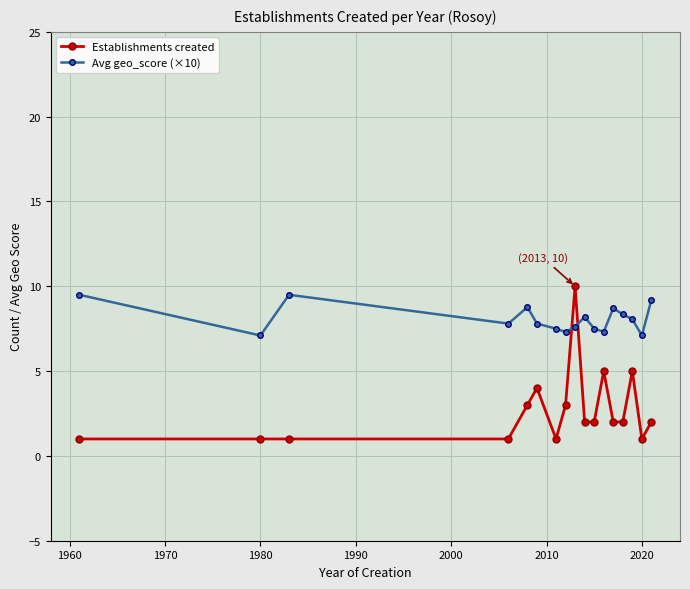

How many distinct data groups are displayed?

2